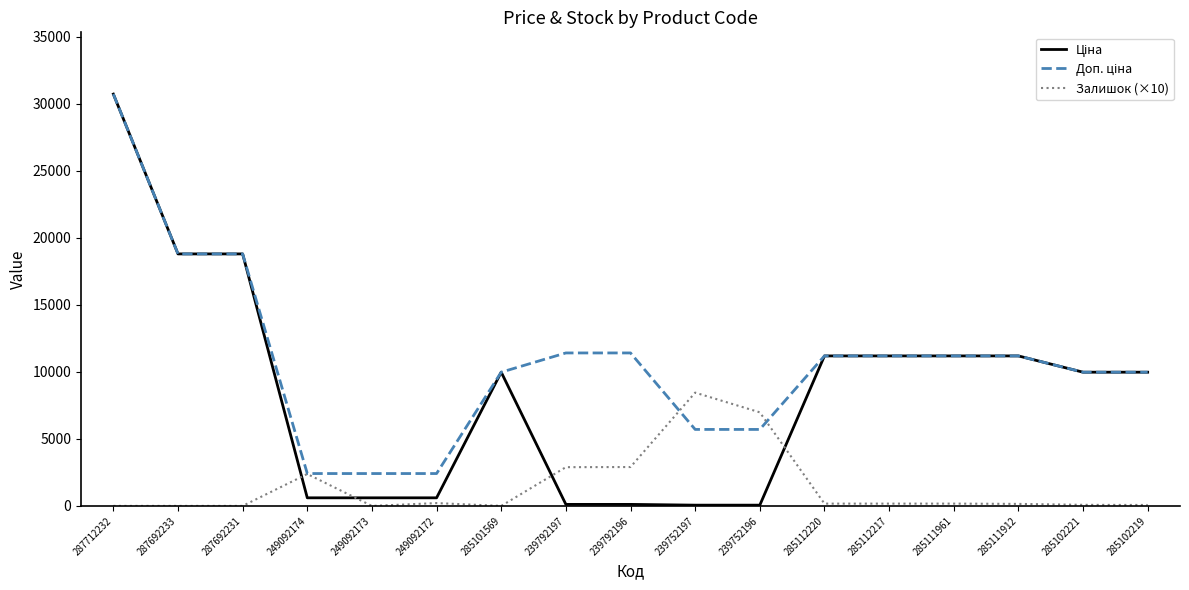

What is the total value across all series at 287692231?

37593.6